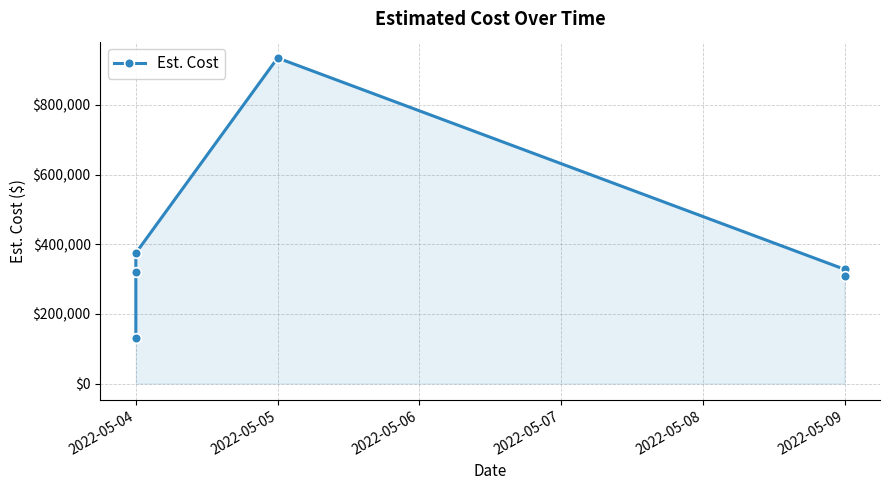

What is the minimum value shown in the chart?

131422